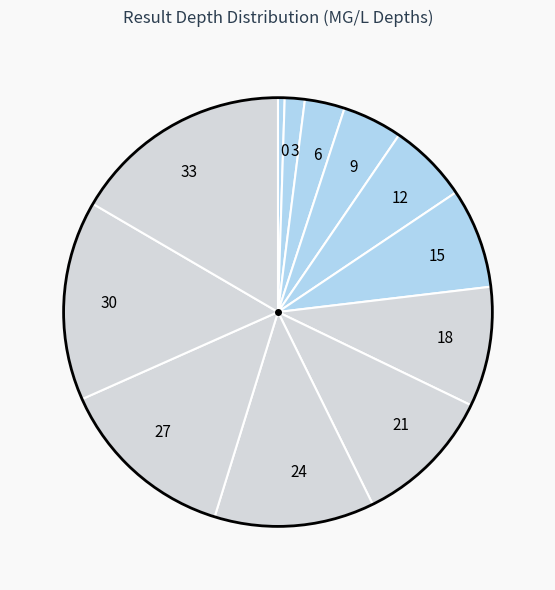

Do 9 and 33 together represent more than half of the pie?

No